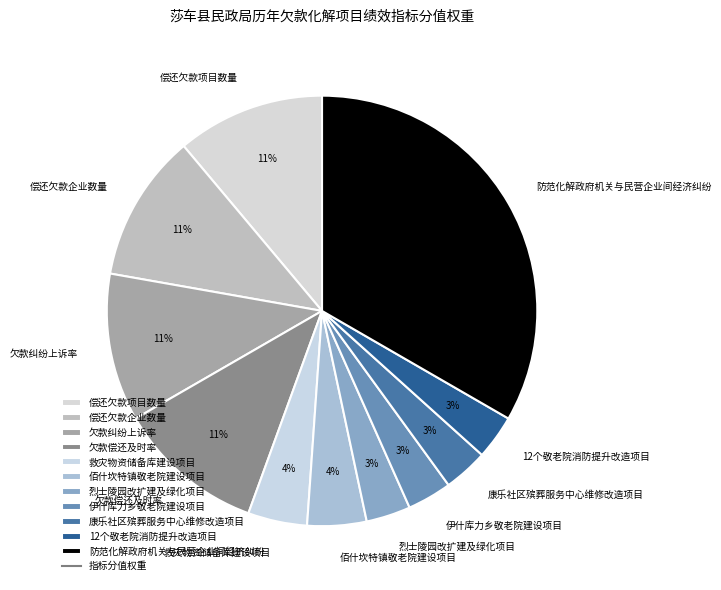

Do 伊什库力乡敬老院建设项目 and 烈士陵园改扩建及绿化项目 together represent more than half of the pie?

No